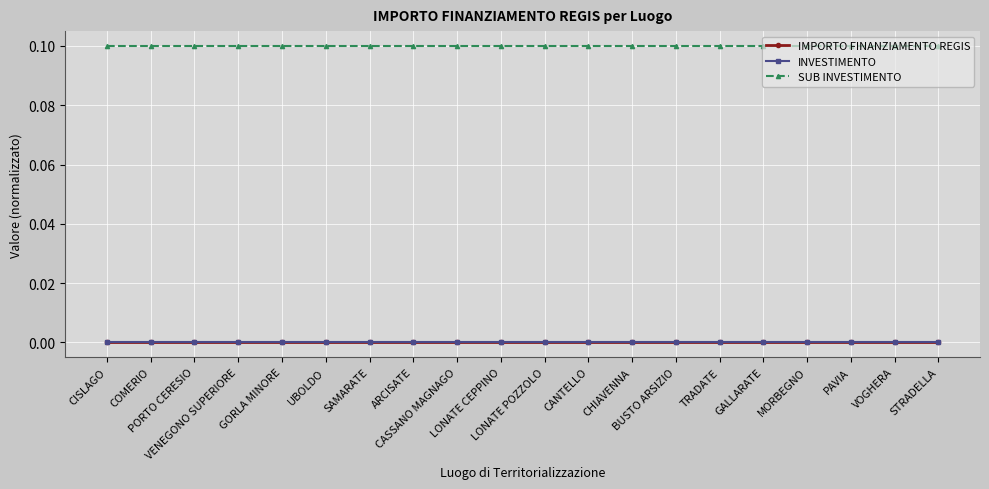

Which category has the highest value across all series?

CISLAGO